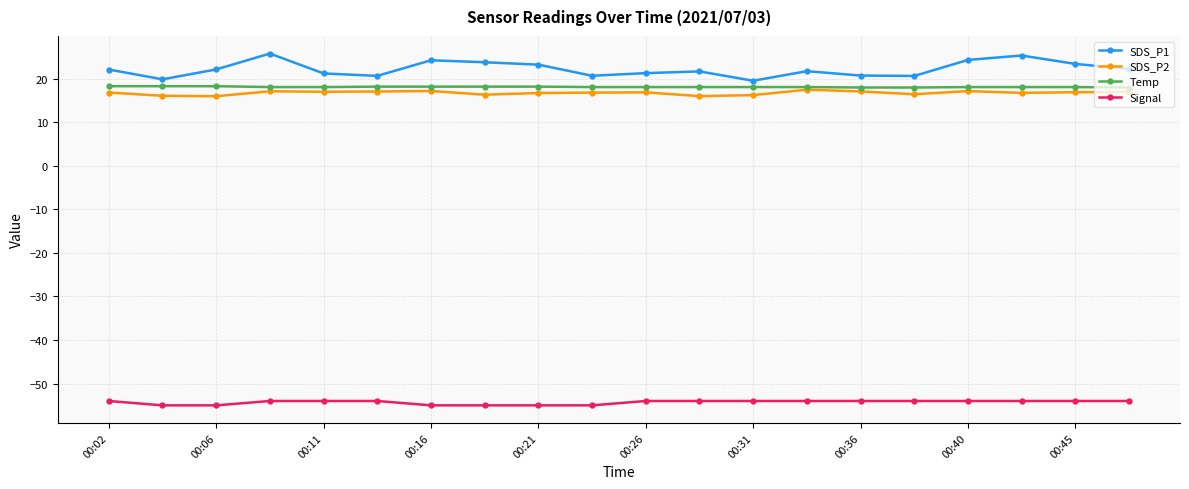

What is the smallest value displayed?

-55.0